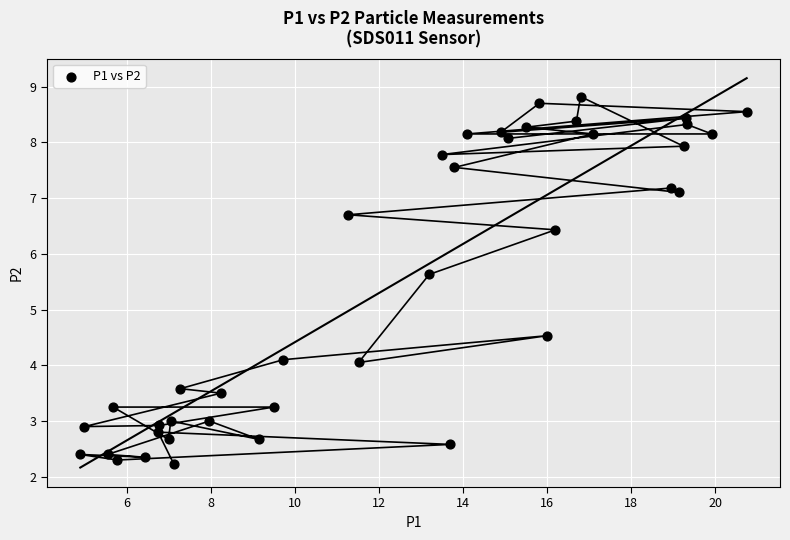

What Y value in the scatter plot is closest to 5?

4.5